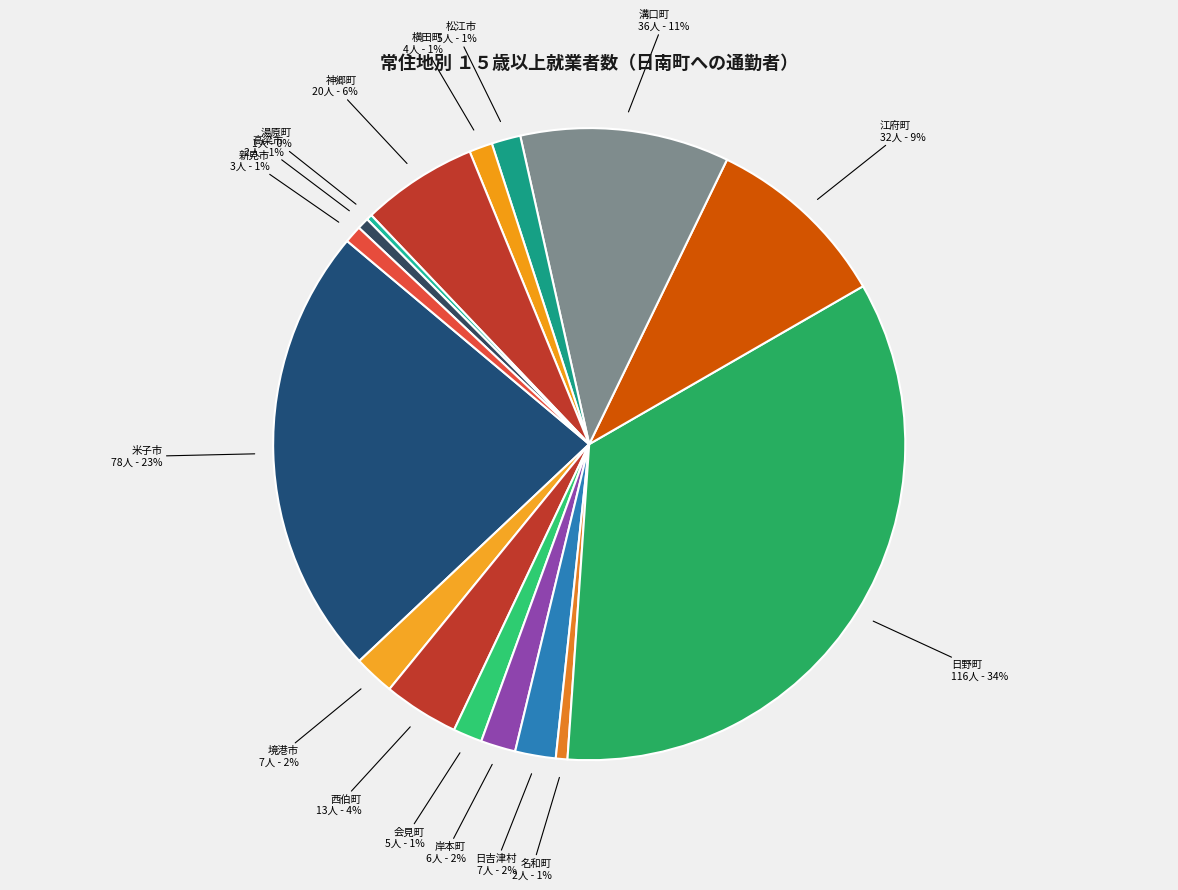

What is the largest slice in the pie chart?

日野町